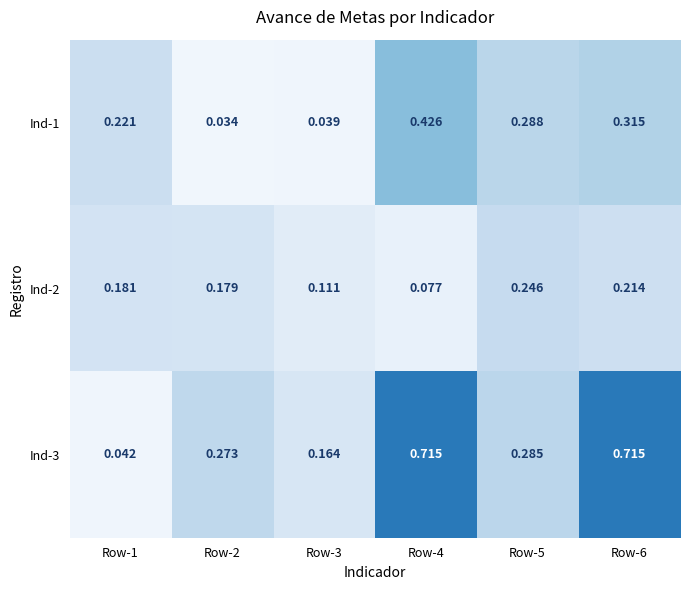

Which series has the largest total across all categories?

Ind-3